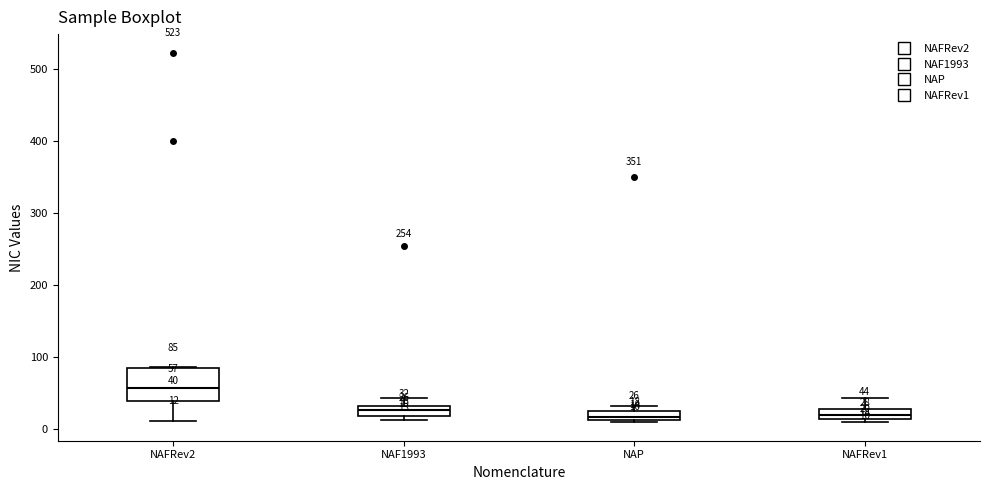

Comparing the boxes themselves (not the whiskers), which one is the tallest?

NAFRev2